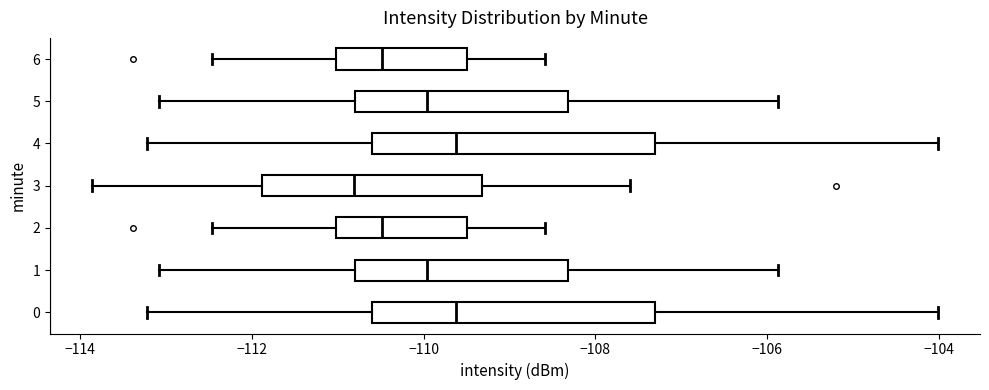

Reading bottom to top, transcribe this box plot: for each box, give where its median line is, the range the box spans, and where its two whiskers end, as read against the x-axis. The values are not printed on the chart, so give them approximately, as read against the axis.

0: median -109.6, box -110.6 to -107.4, whiskers -113.2 to -104.0
1: median -110.0, box -110.8 to -108.4, whiskers -113.0 to -105.8
2: median -110.4, box -111.0 to -109.4, whiskers -112.4 to -108.6
3: median -110.8, box -111.8 to -109.4, whiskers -113.8 to -107.6
4: median -109.6, box -110.6 to -107.4, whiskers -113.2 to -104.0
5: median -110.0, box -110.8 to -108.4, whiskers -113.0 to -105.8
6: median -110.4, box -111.0 to -109.4, whiskers -112.4 to -108.6